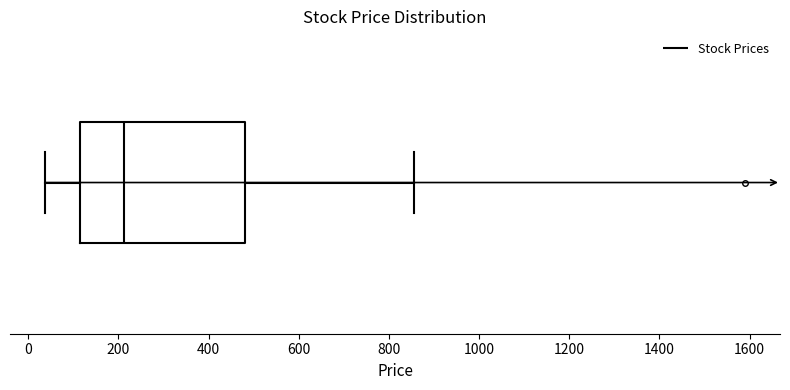

Where is the right edge of the box on the x-axis? The values are not printed on the chart, so give them approximately, as read against the axis.

480